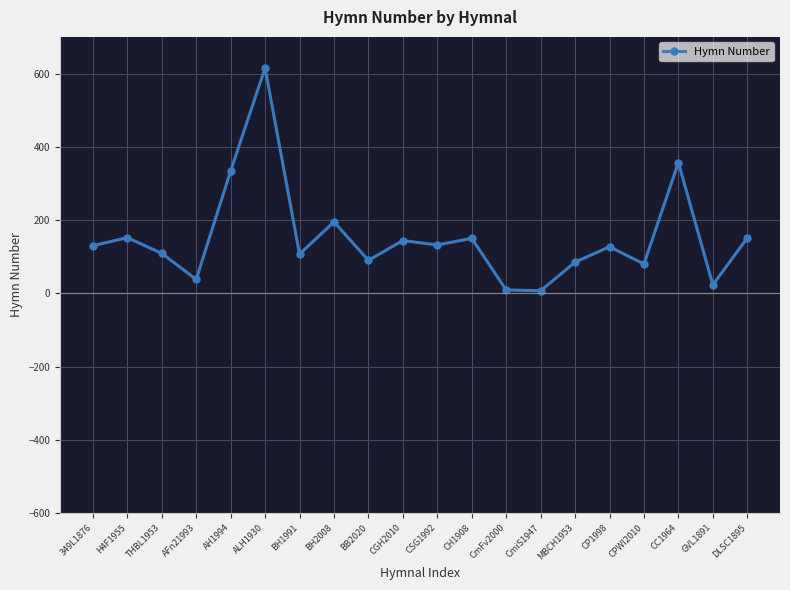

What is the change in value from CGH2010 to CPWI2010?

-64